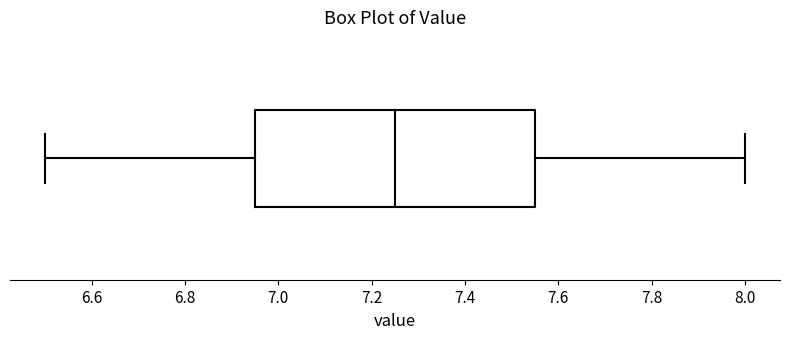

Transcribe this box plot: give where the median line is, the range the box spans, and where the two whiskers end, as read against the x-axis. The values are not printed on the chart, so give them approximately, as read against the axis.

median 7.26, box 6.96 to 7.56, whiskers 6.50 to 8.00